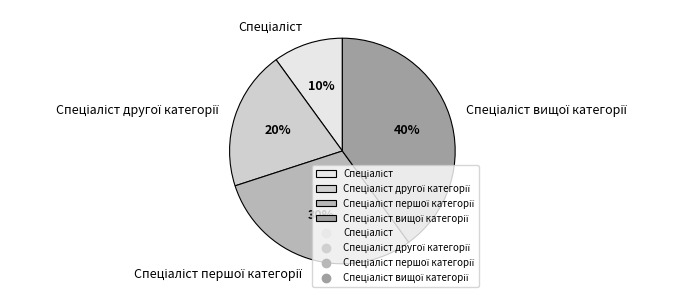

To the nearest percent, what is the average slice percentage?

25%